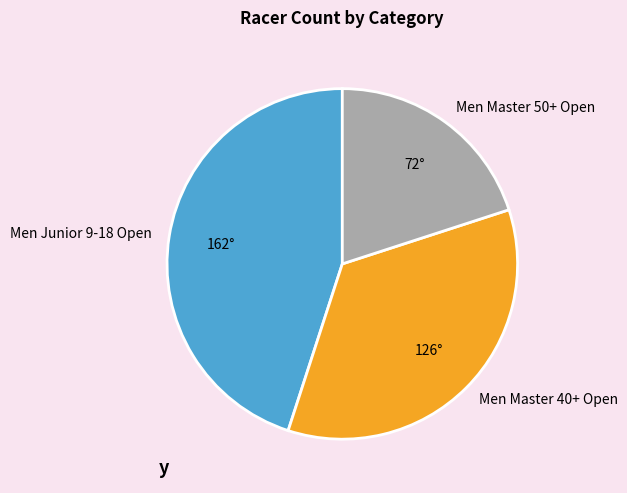

Do Men Master 40+ Open and Men Junior 9-18 Open together represent more than half of the pie?

Yes